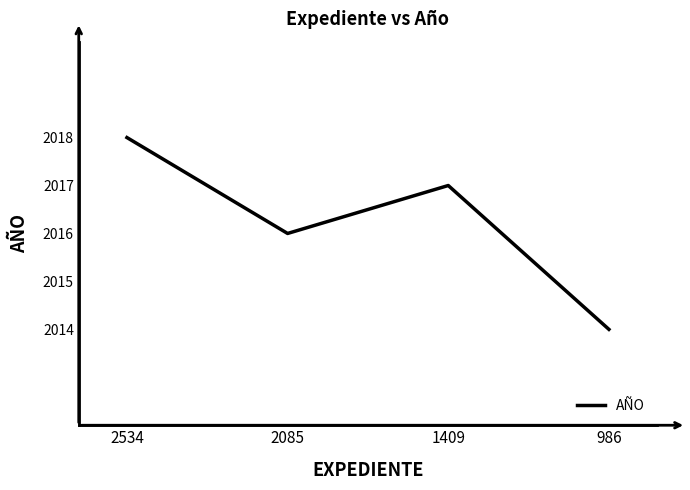

Approximately how many times larger is the value at 2085 compared to 2534?

1.0